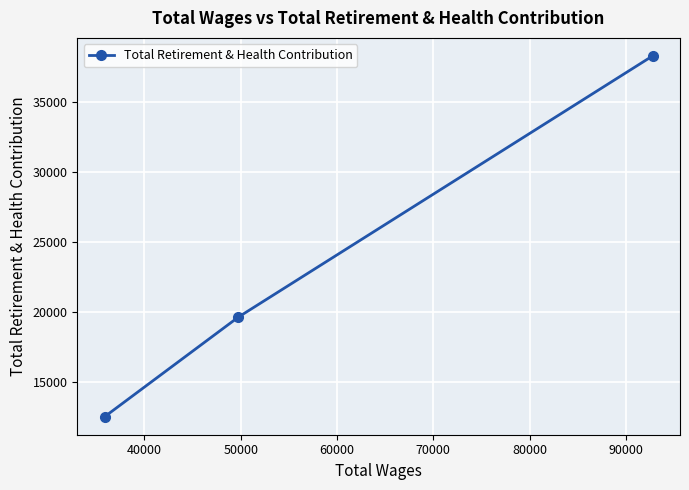

What is the value of the 2nd point from the left?

19647